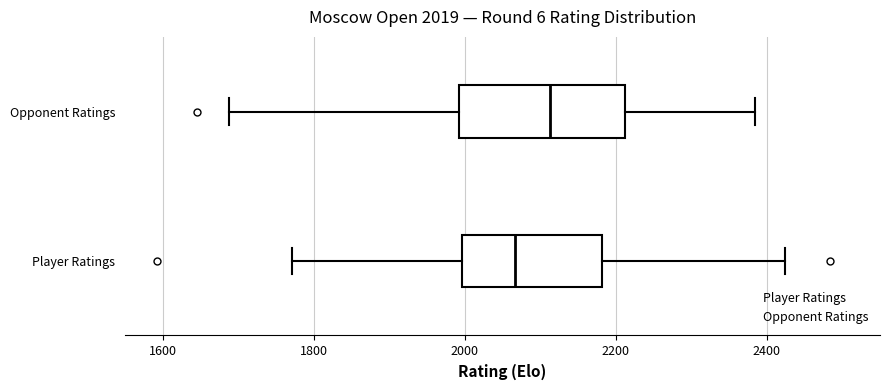

Which box's median line is the furthest to the right?

Opponent Ratings